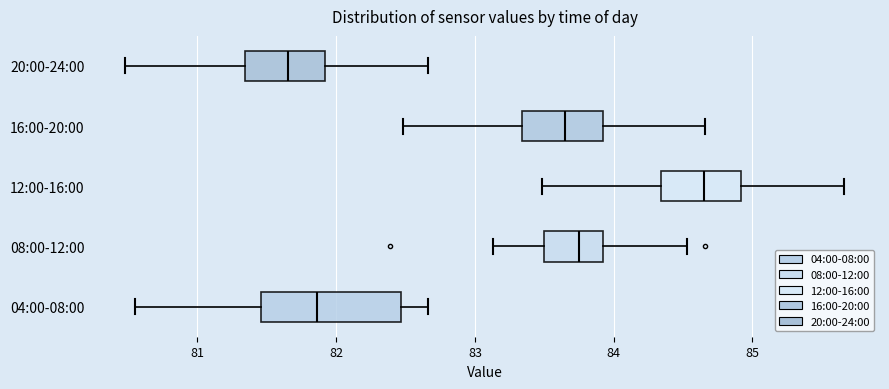

Comparing the boxes themselves (not the whiskers), which one is the widest?

04:00-08:00